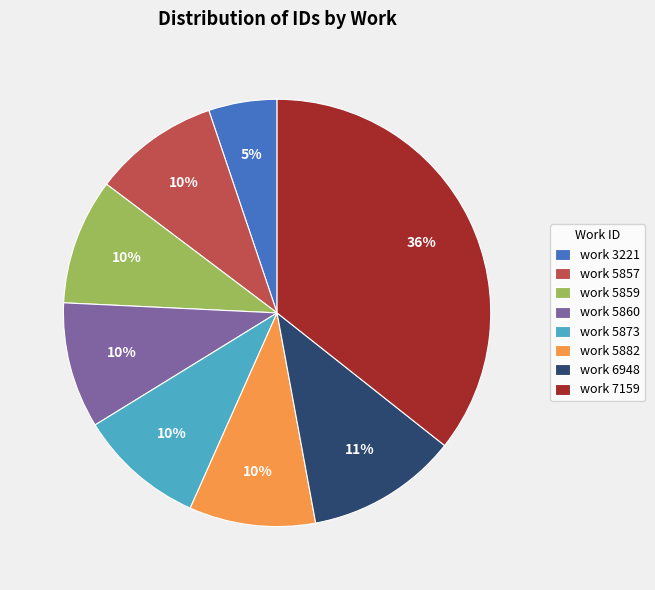

How many segments does this pie chart have?

8